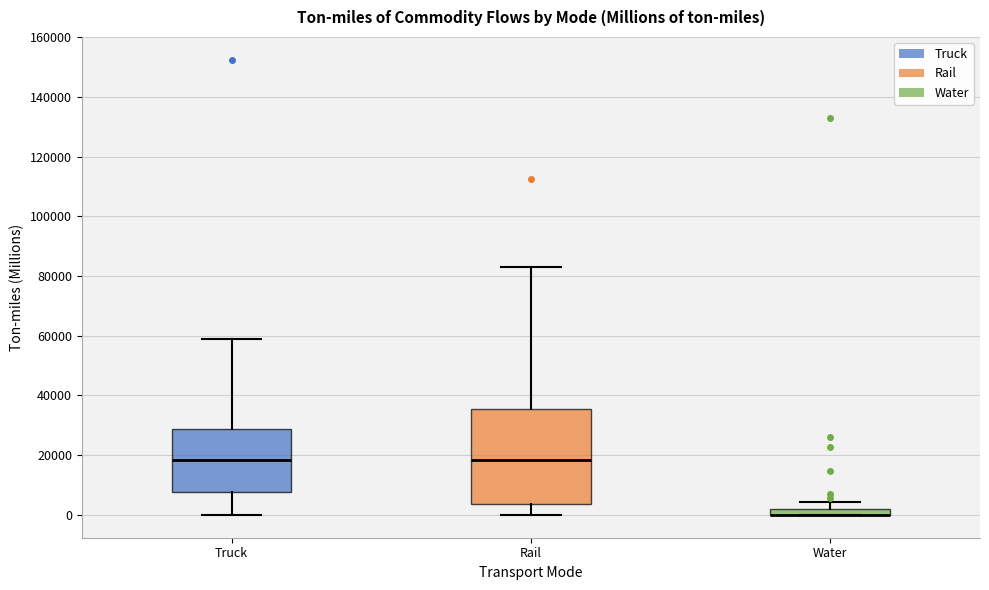

Which box is the tallest, from its lower edge to its upper edge?

Rail